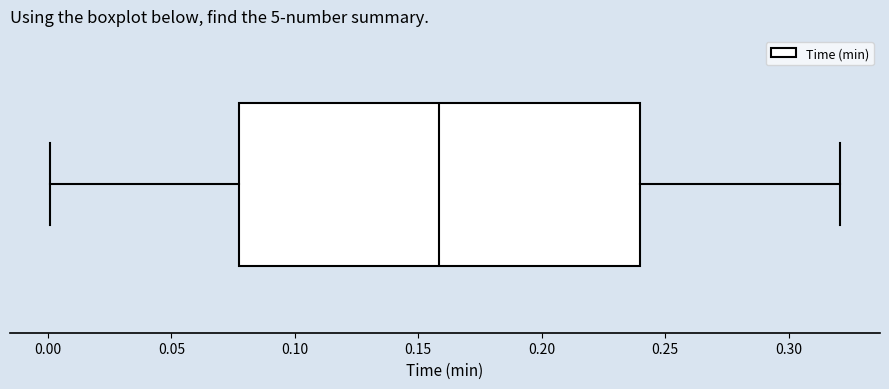

Where does the right whisker of the box end on the x-axis? The values are not printed on the chart, so give them approximately, as read against the axis.

0.320